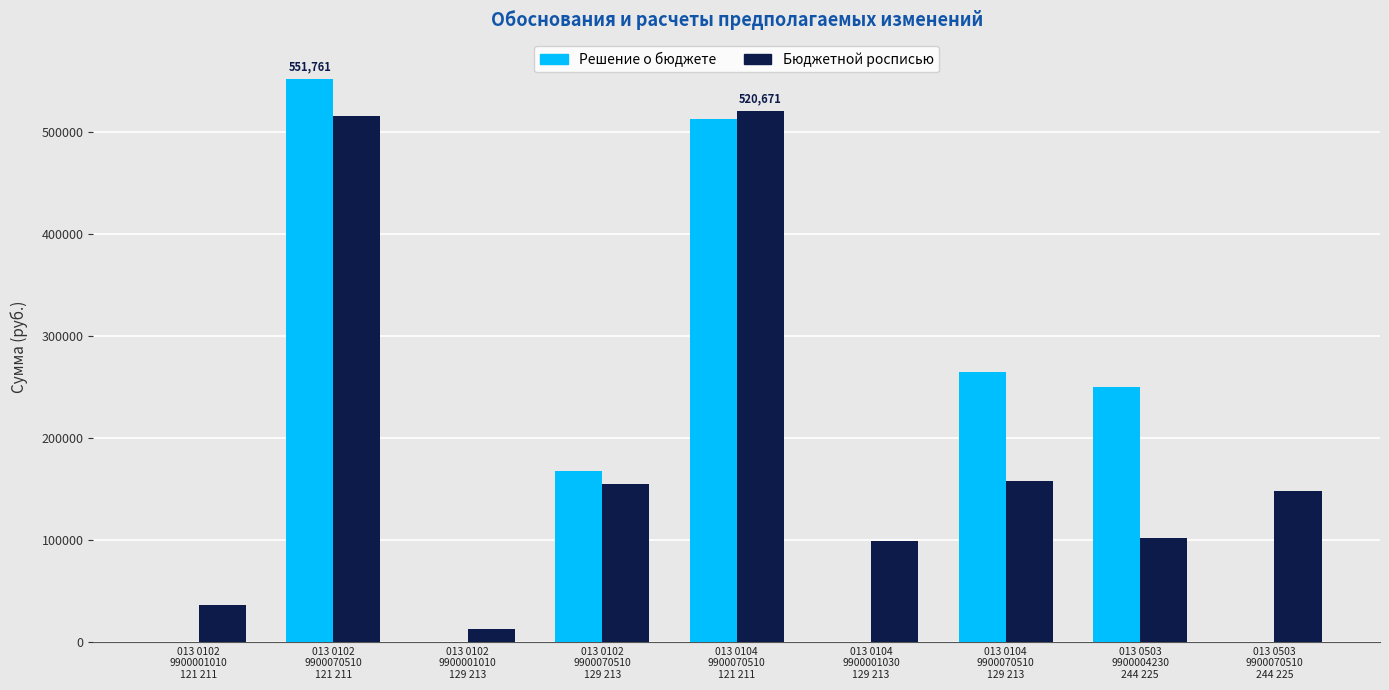

What is the maximum value for Решение о бюджете?

551760.9